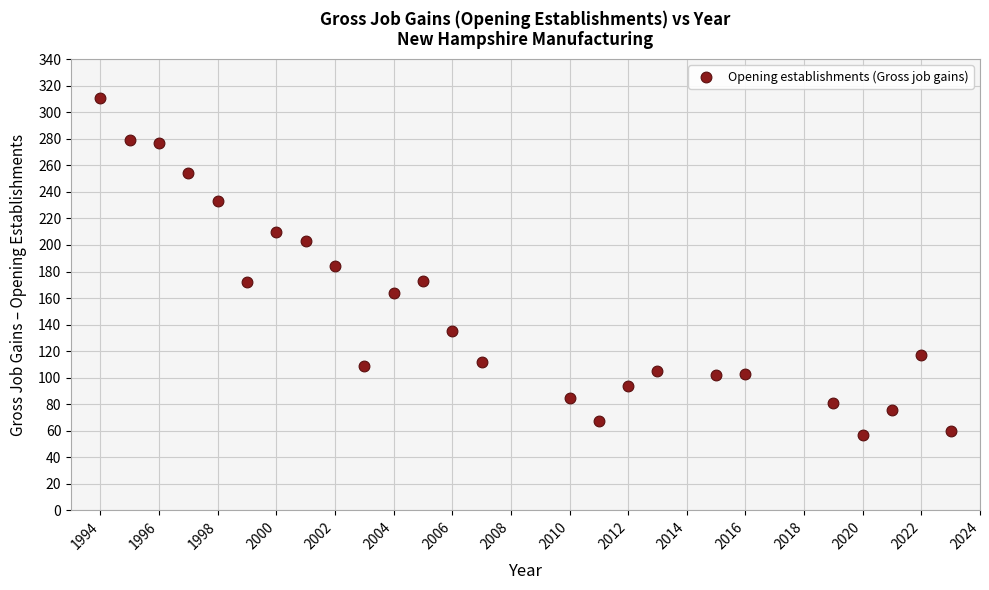

What is the range of Y values (max minus min)?

254